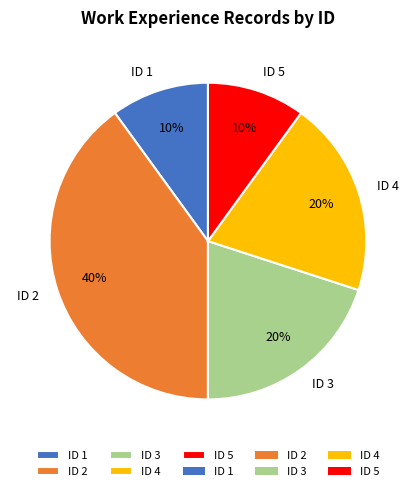

To the nearest percent, what is the difference between the ID 1 and ID 3 slice percentages?

10%